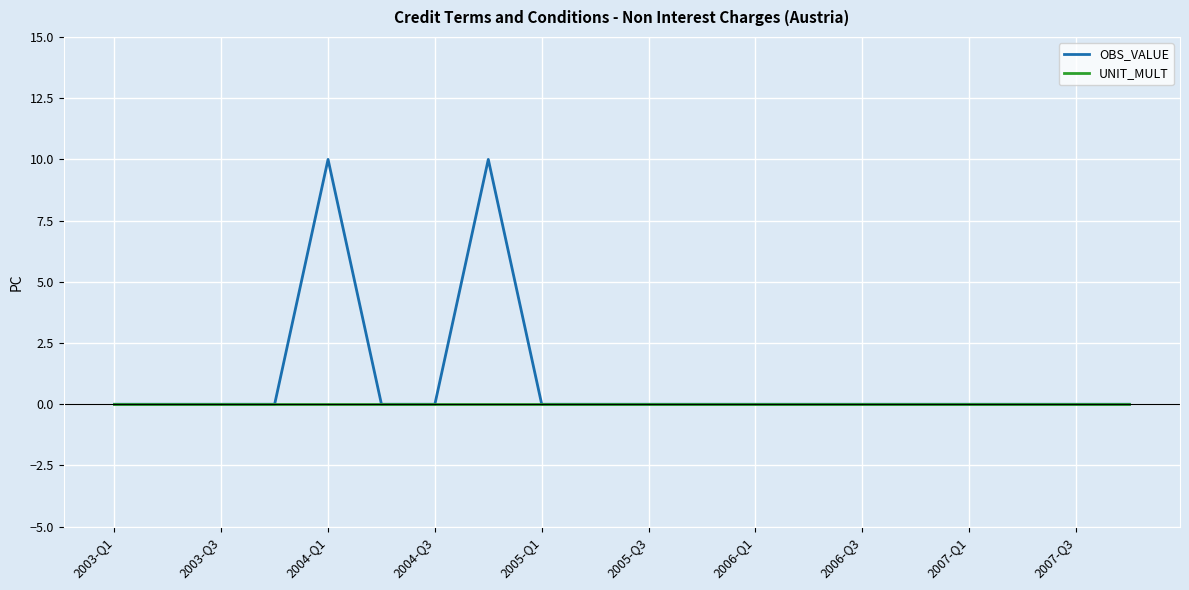

Rank the series by their average value, from lowest to highest.

UNIT_MULT, OBS_VALUE